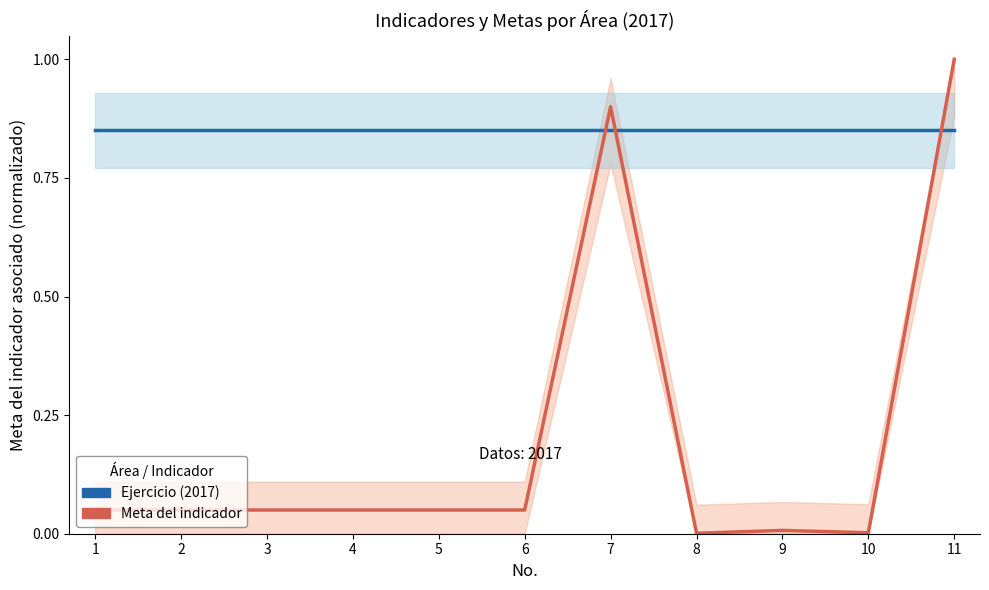

Read the Ejercicio (2017) value at 10.

0.8